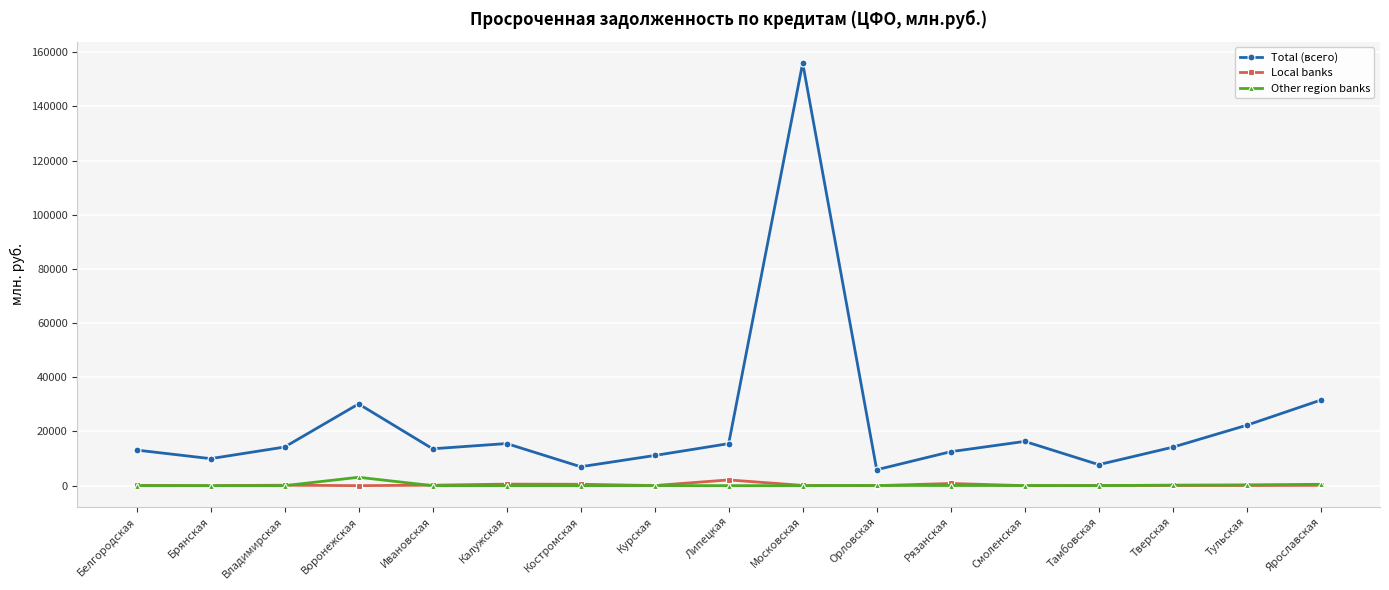

Where is the first local minimum for Total (всего)?

Брянская